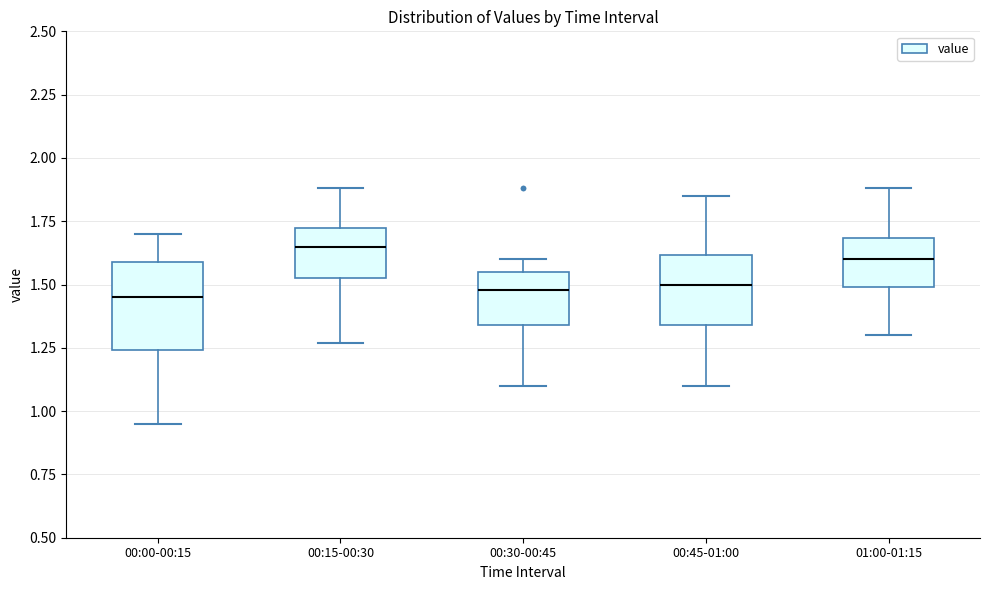

Reading left to right, read every box against the y-axis: the position of its median line, the range the box covers, and the ends of its whiskers. The values are not printed on the chart, so give them approximately, as read against the axis.

00:00-00:15: median 1.45, box 1.25 to 1.60, whiskers 0.95 to 1.70
00:15-00:30: median 1.65, box 1.55 to 1.75, whiskers 1.25 to 1.90
00:30-00:45: median 1.50, box 1.35 to 1.55, whiskers 1.10 to 1.60
00:45-01:00: median 1.50, box 1.35 to 1.60, whiskers 1.10 to 1.85
01:00-01:15: median 1.60, box 1.50 to 1.70, whiskers 1.30 to 1.90